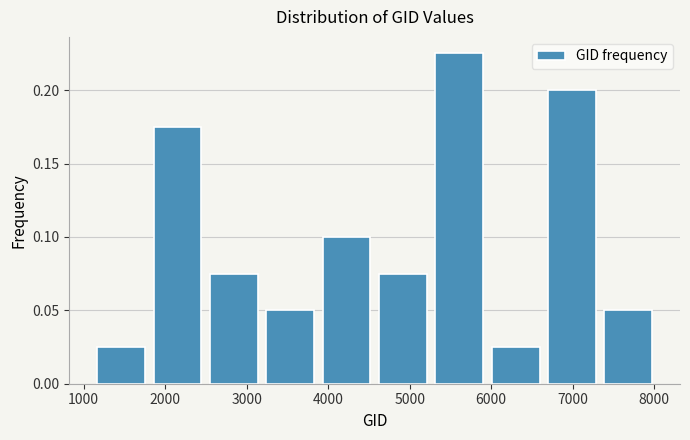

What is the height of the bar covering 7300 to 8000 on the x-axis? Neither the bar edges nor the heights are printed on the chart, so give them approximately, as read against the axes.

0.050